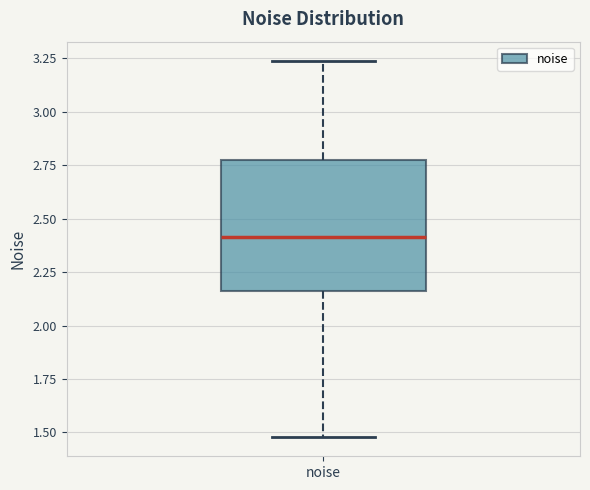

Transcribe this box plot: give where the median line is, the range the box spans, and where the two whiskers end, as read against the y-axis. The values are not printed on the chart, so give them approximately, as read against the axis.

median 2.40, box 2.15 to 2.75, whiskers 1.50 to 3.25